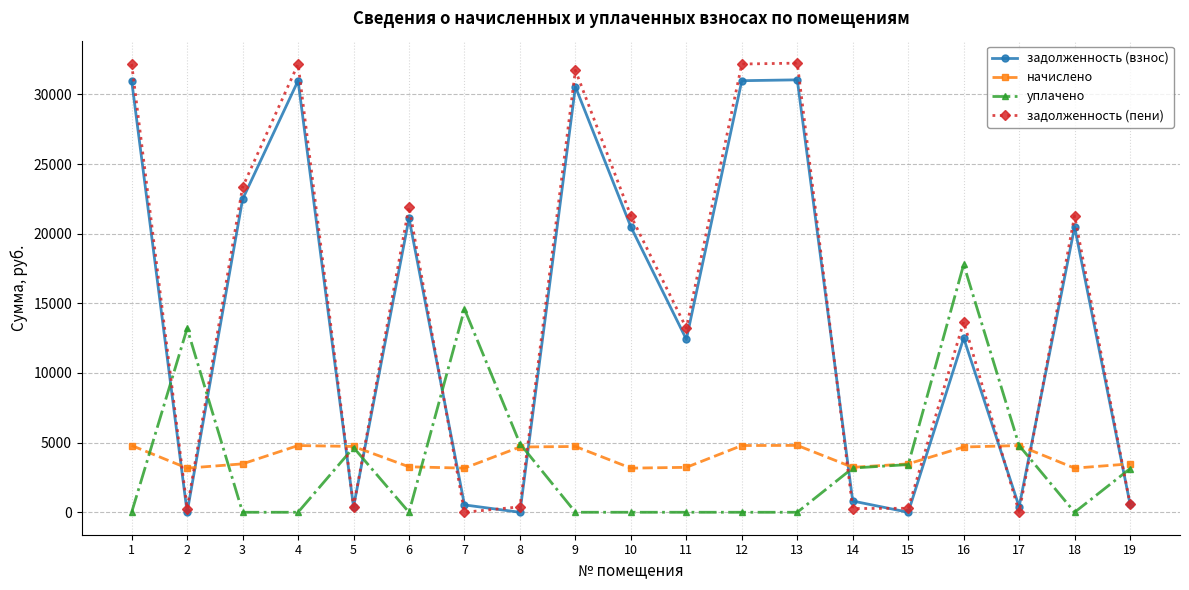

Which series changed the most between 1 and 18?

задолженность (пени)